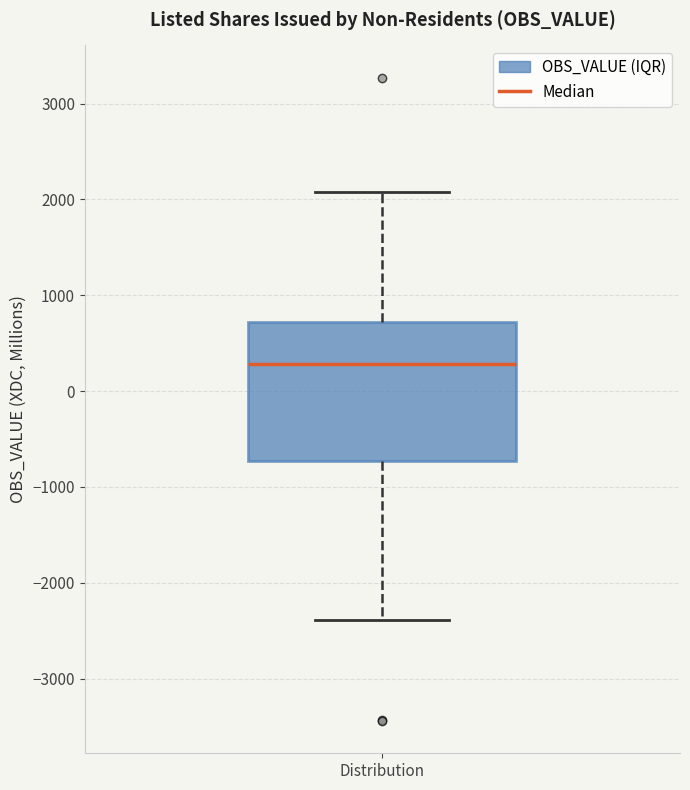

Transcribe this box plot: give where the median line is, the range the box spans, and where the two whiskers end, as read against the y-axis. The values are not printed on the chart, so give them approximately, as read against the axis.

median 300, box -700 to 700, whiskers -2400 to 2100